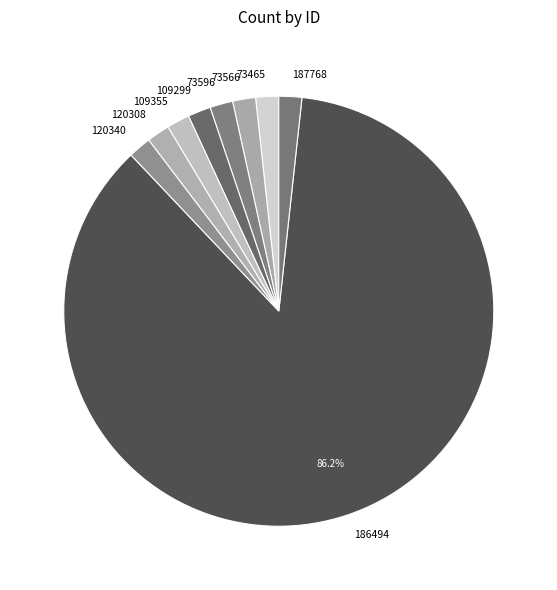

What is the ratio of the value at 73566 to the value at 73465?

1.0